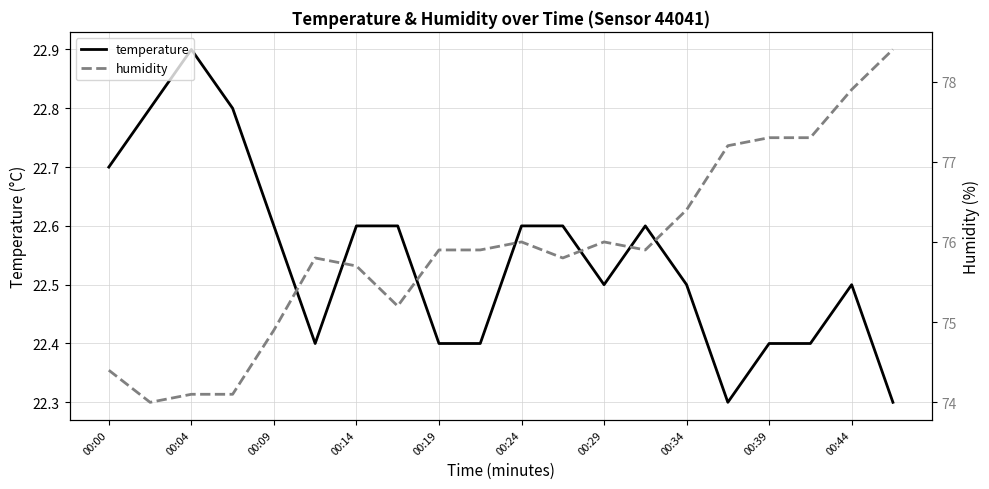

What are all the series names shown in the legend?

temperature, humidity